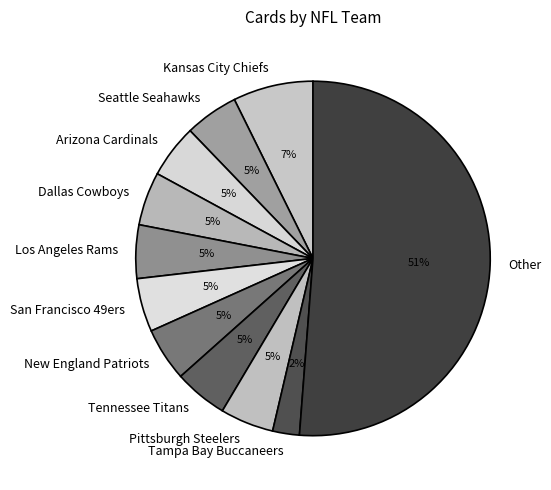

What percentage is the Tennessee Titans slice, to the nearest percent?

5%